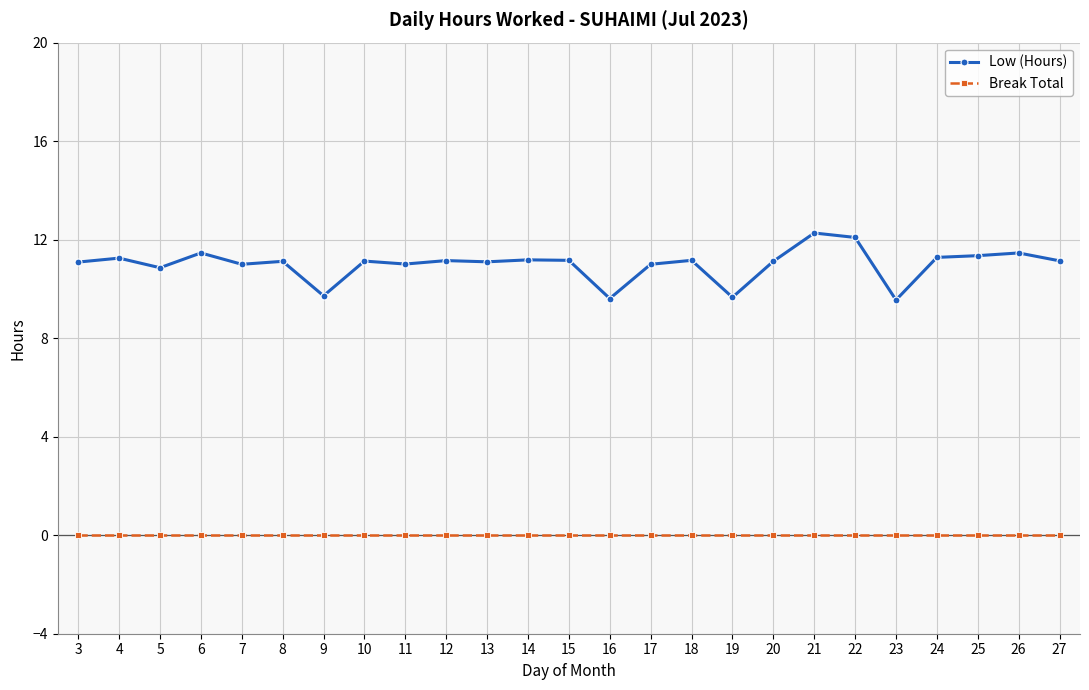

True or false: Low (Hours) and Break Total cross at least once.

False